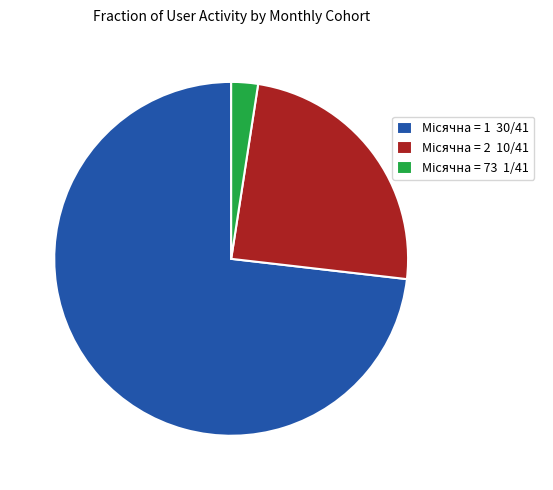

Is there any slice that represents more than half of the pie?

Yes